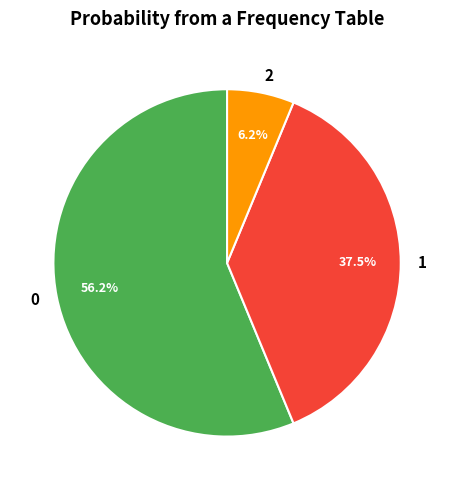

Does 0 represent more than half of the total?

Yes